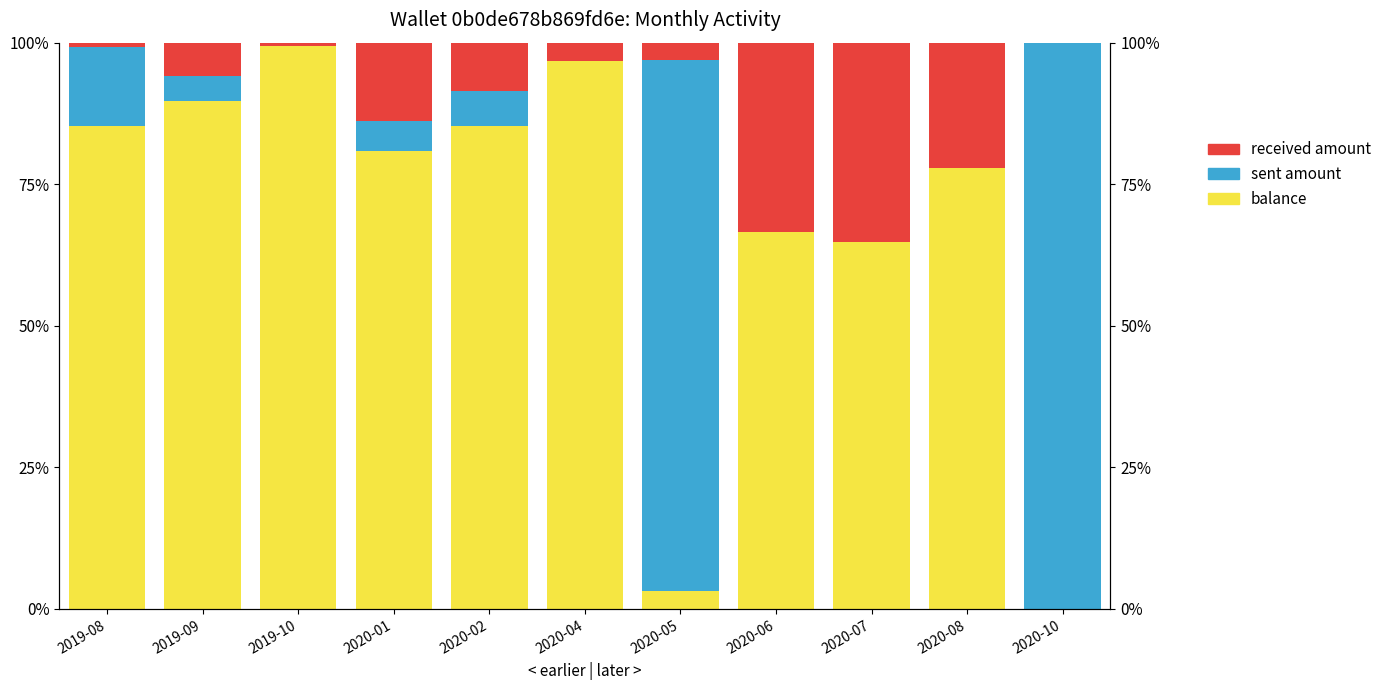

Rank the series by their average value, from highest to lowest.

balance, sent amount, received amount